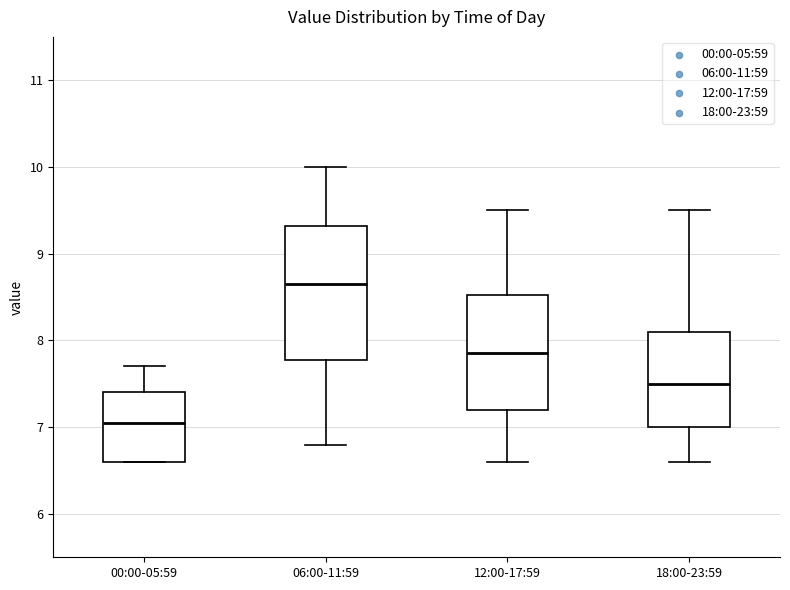

Which box is the tallest, from its lower edge to its upper edge?

06:00-11:59